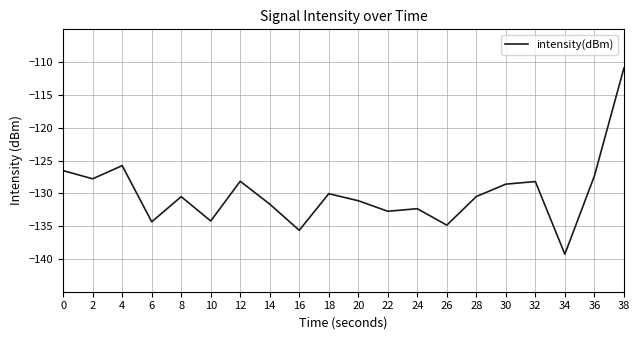

What is the difference between the values at 34 and 4?

13.5